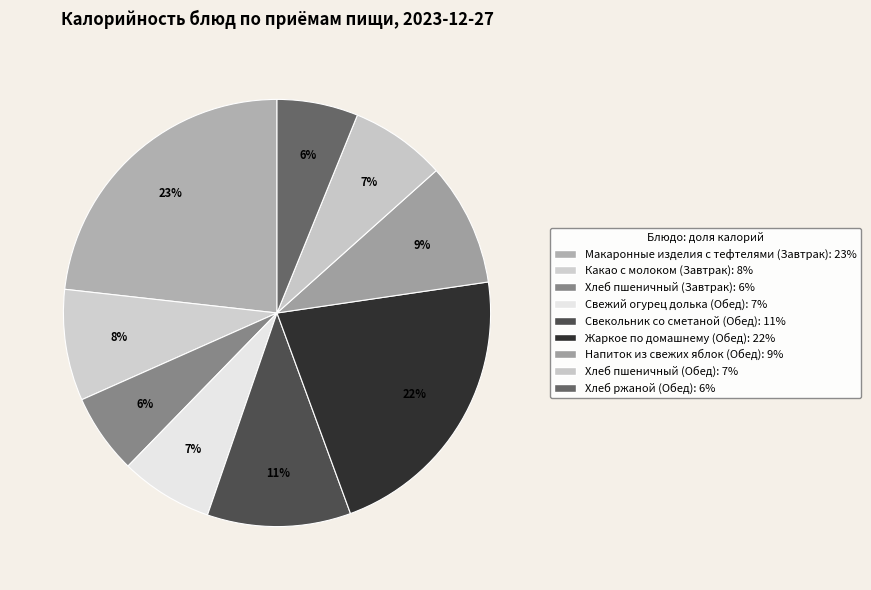

Which category has the smallest portion of the pie?

Хлеб пшеничный (Завтрак)